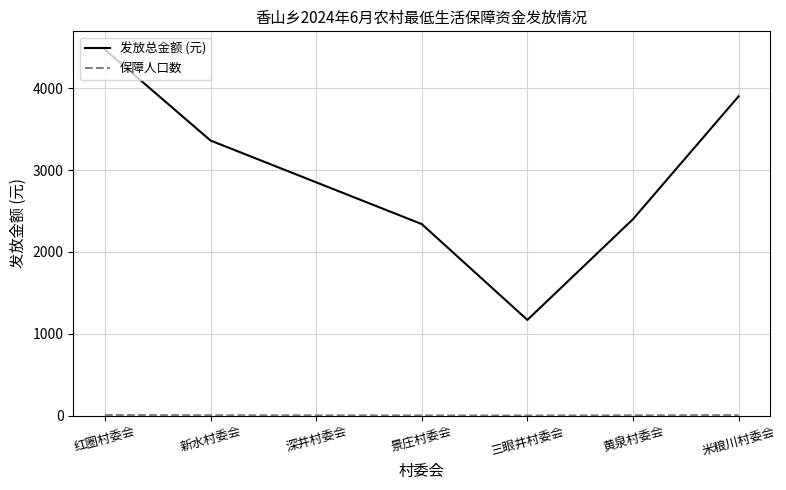

What is the difference between the highest and lowest values at 红圈村委会?

4461